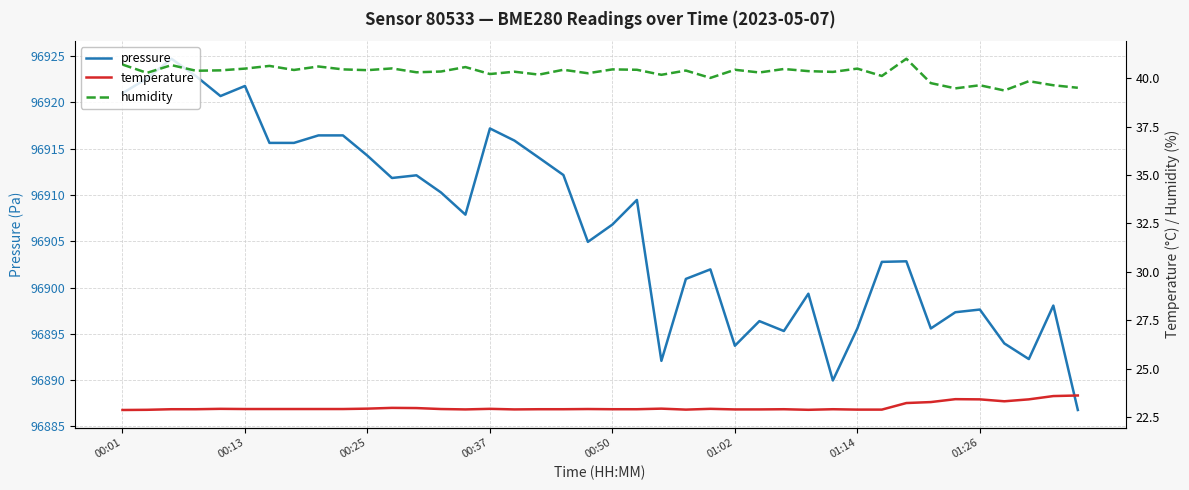

What is the value of the humidity point at the 30th from the left?

40.3